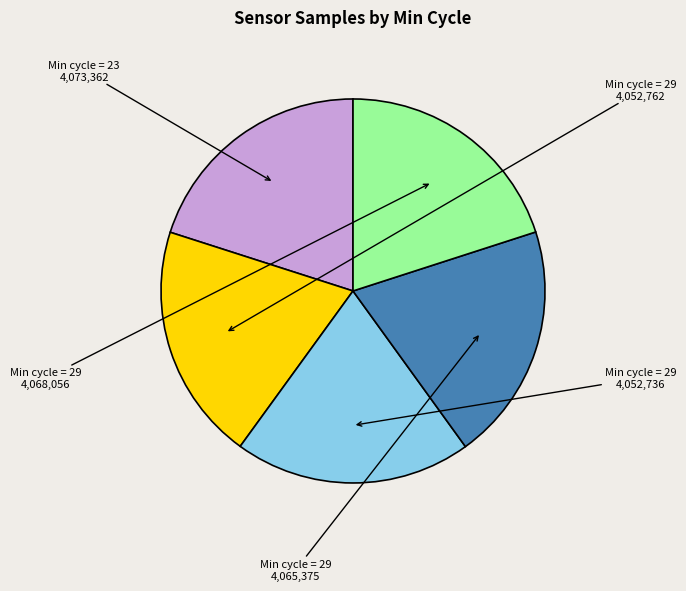

Is there a majority slice in this chart?

No